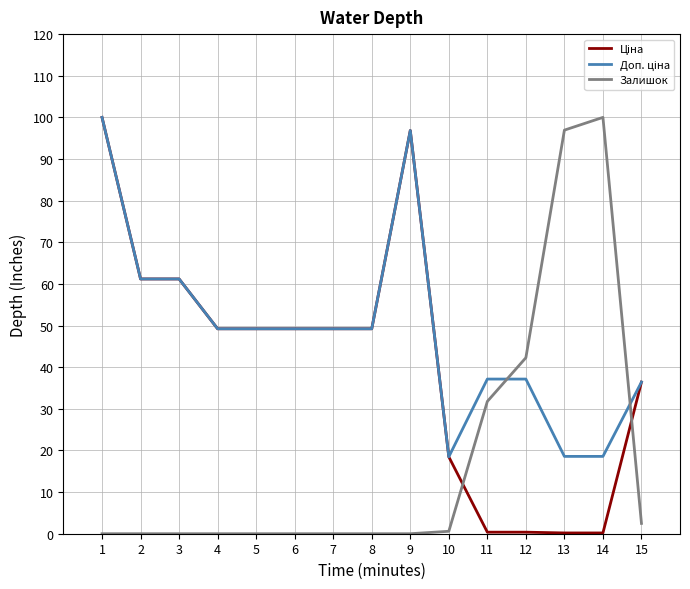

What is the greatest value displayed?

100.0